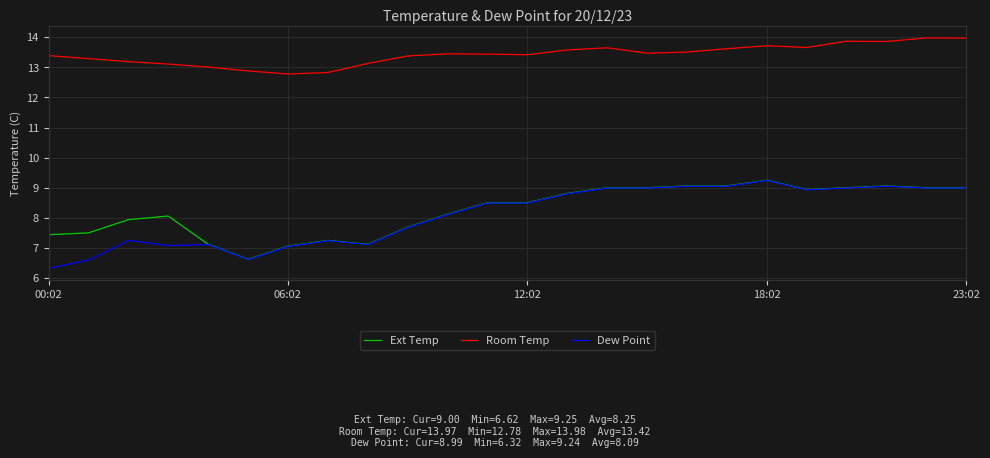

Which series has the largest total across all categories?

Room Temp